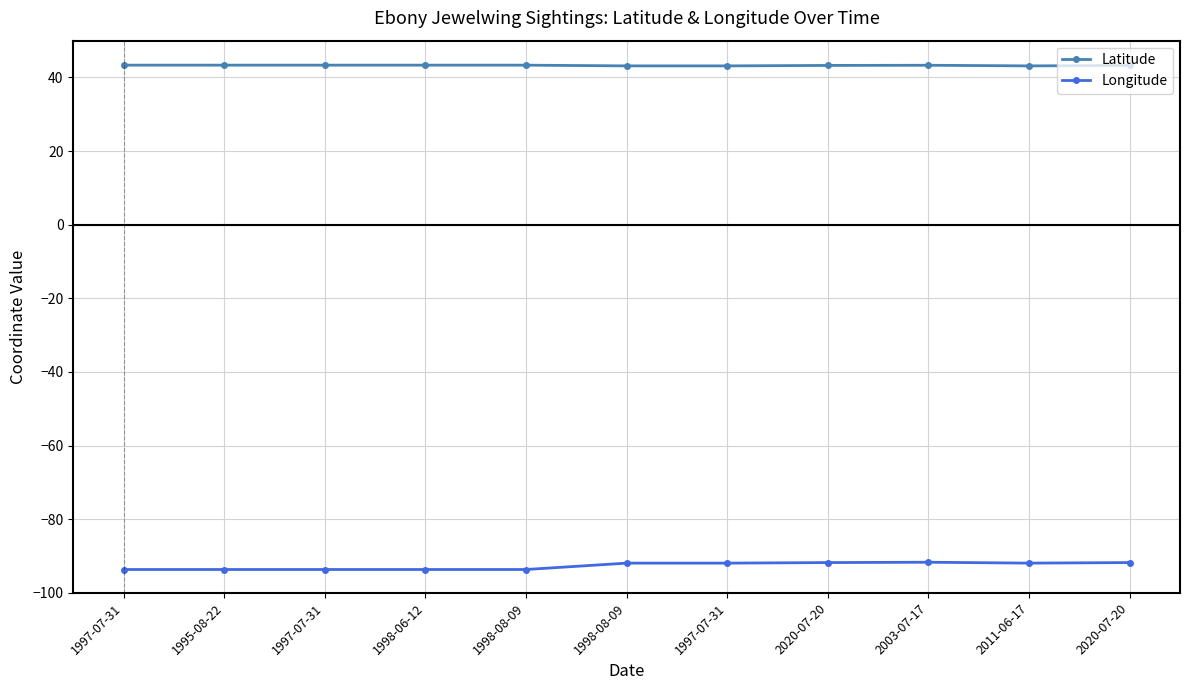

Is the value of Latitude at 1998-06-12 greater than the value of Longitude at 1995-08-22?

Yes